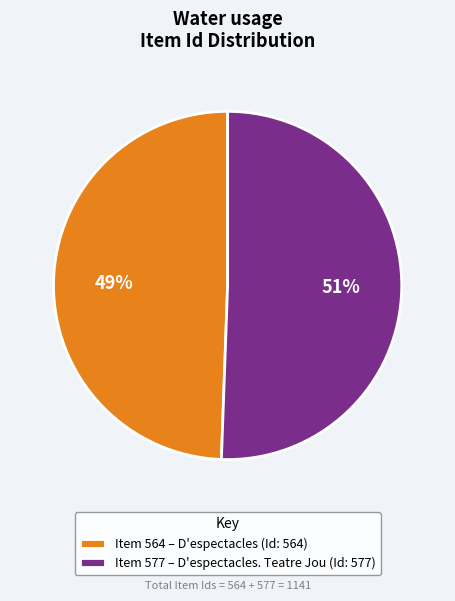

What is the smallest slice in the pie chart?

Item 564 – D'espectacles (Id: 564)